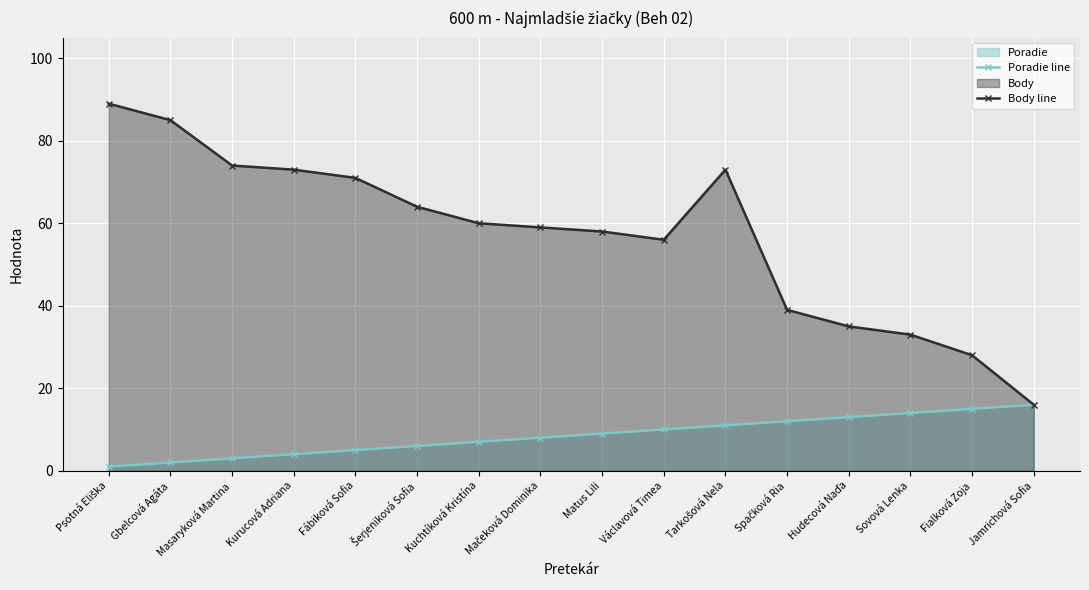

At how many categories does at least one series exceed 33?

13